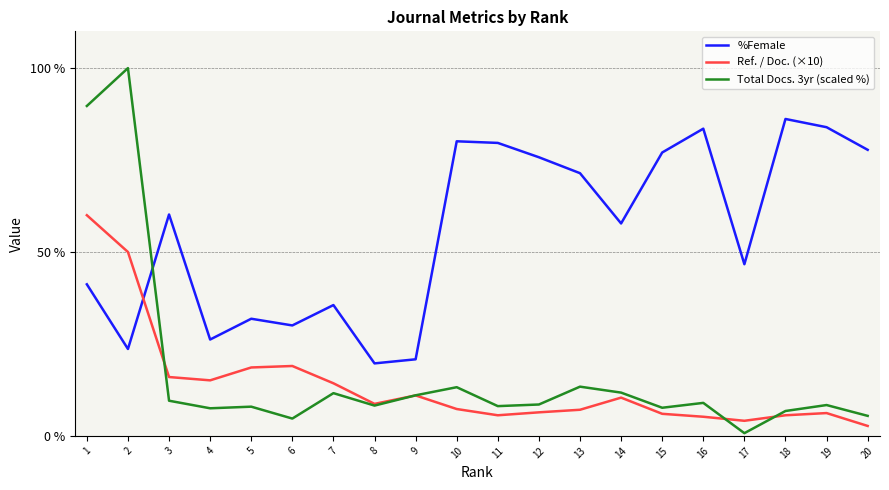

What is the total value across all series at 19?

98.5